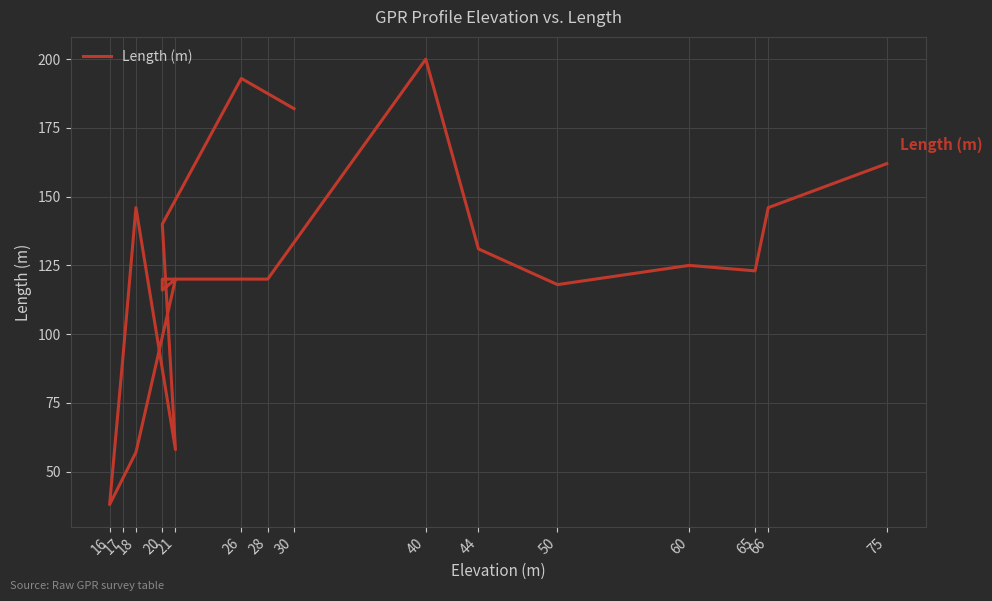

The chart shows a value of 52 at 17. True or false?

False